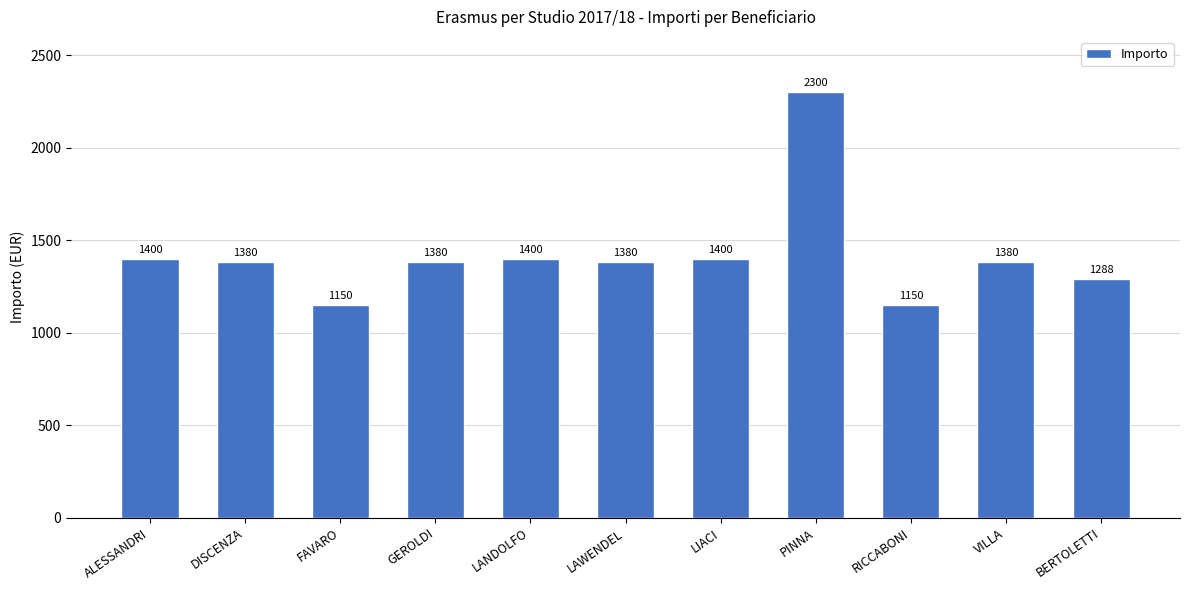

What is the difference between the maximum and minimum values?

1150